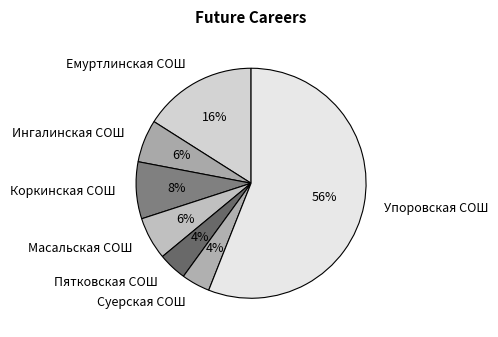

How many segments does this pie chart have?

7